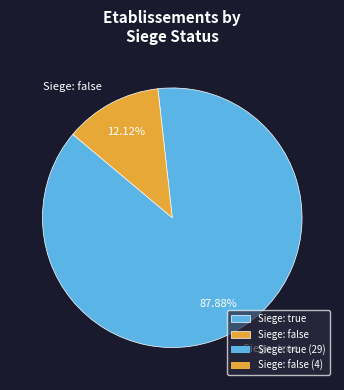

Which slice is the largest?

Siege: true